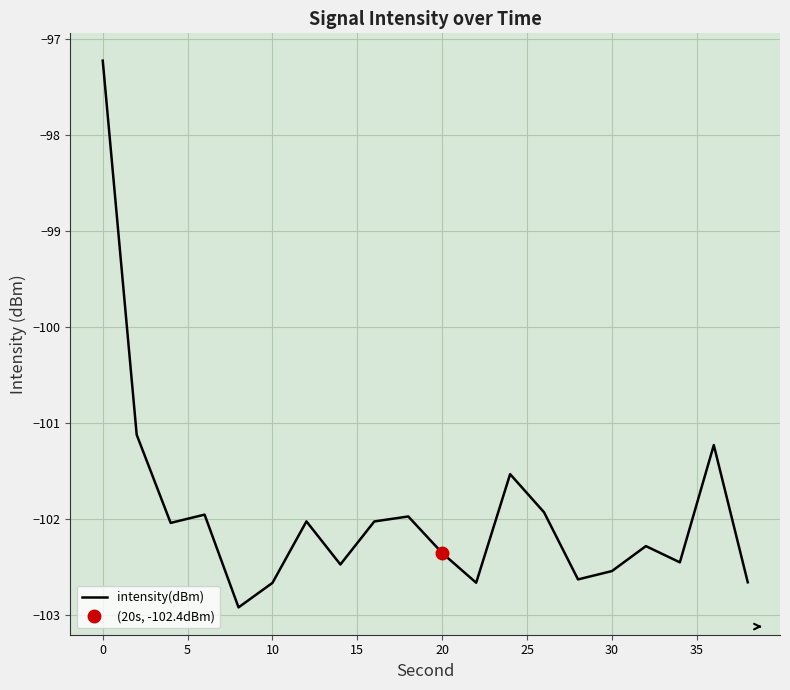

What is the minimum value for intensity(dBm)?

-102.9